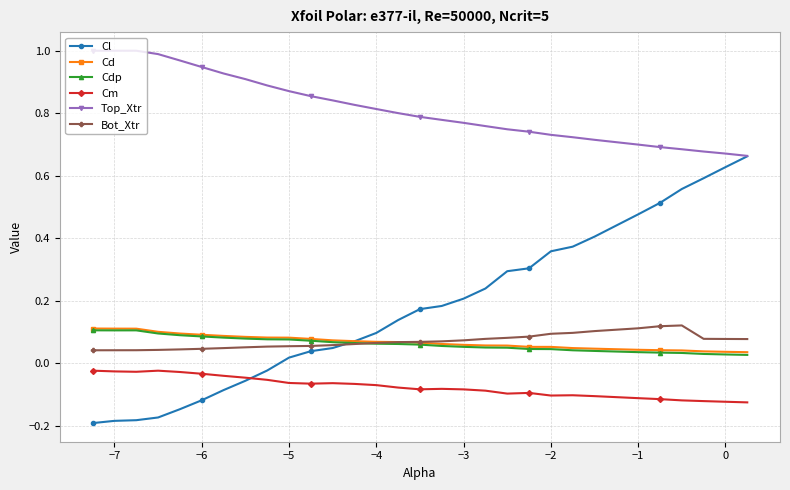

At how many categories does at least one series exceed 0?

30